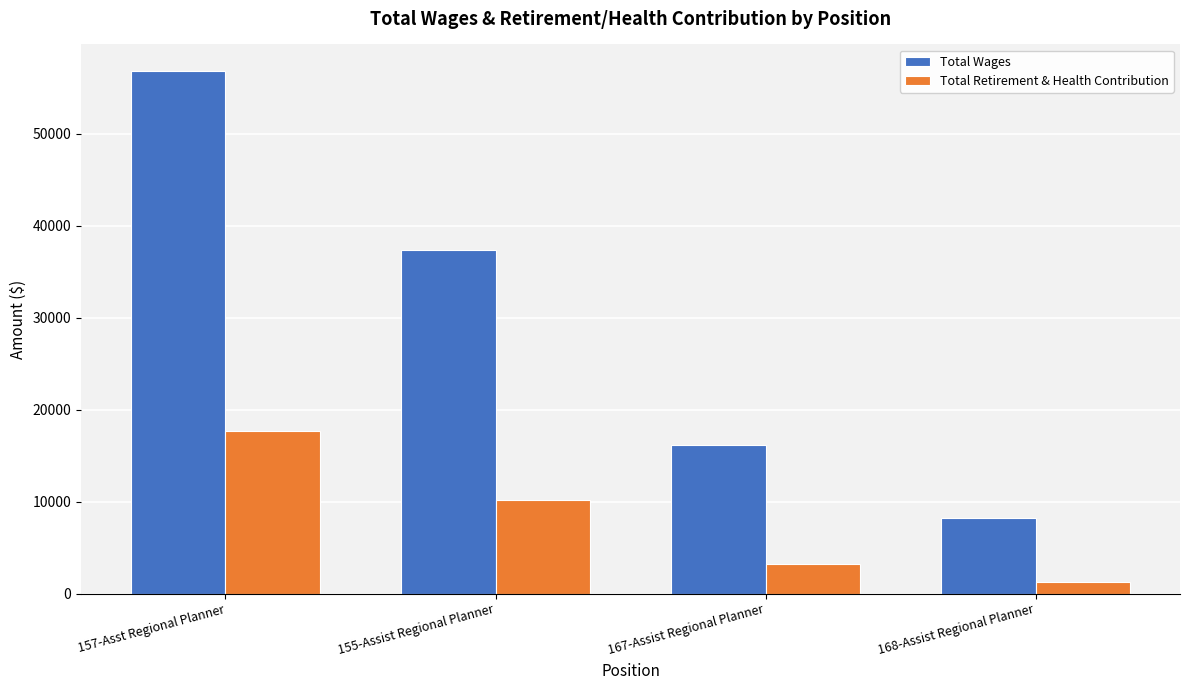

Reading right to left, list all the values displayed in this chart.

Total Wages: 168-Assist Regional Planner=8212	167-Assist Regional Planner=16131	155-Assist Regional Planner=37309	157-Asst Regional Planner=56854
Total Retirement & Health Contribution: 168-Assist Regional Planner=1248	167-Assist Regional Planner=3189	155-Assist Regional Planner=10161	157-Asst Regional Planner=17716